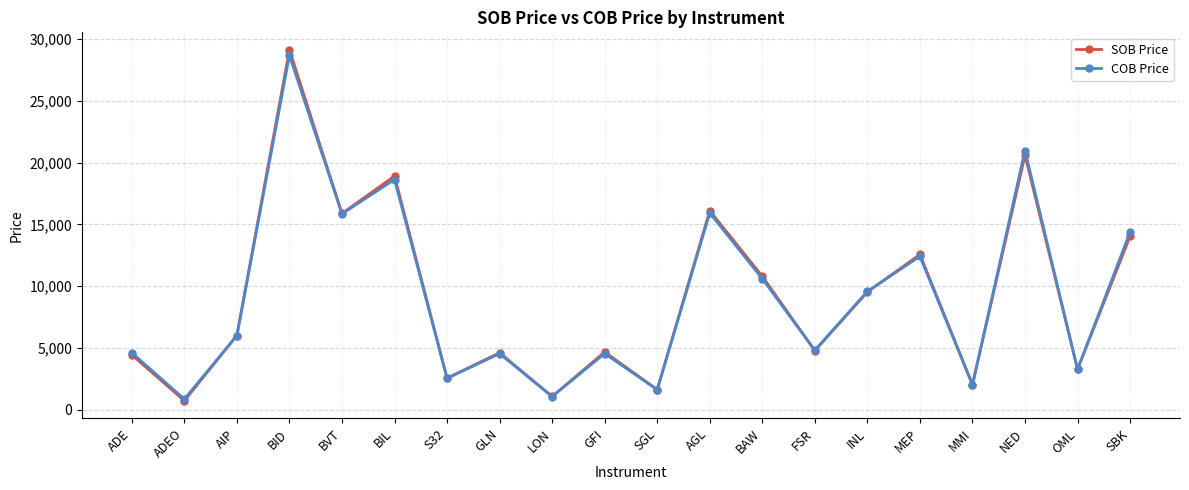

Which series has the largest range (max minus min)?

SOB Price